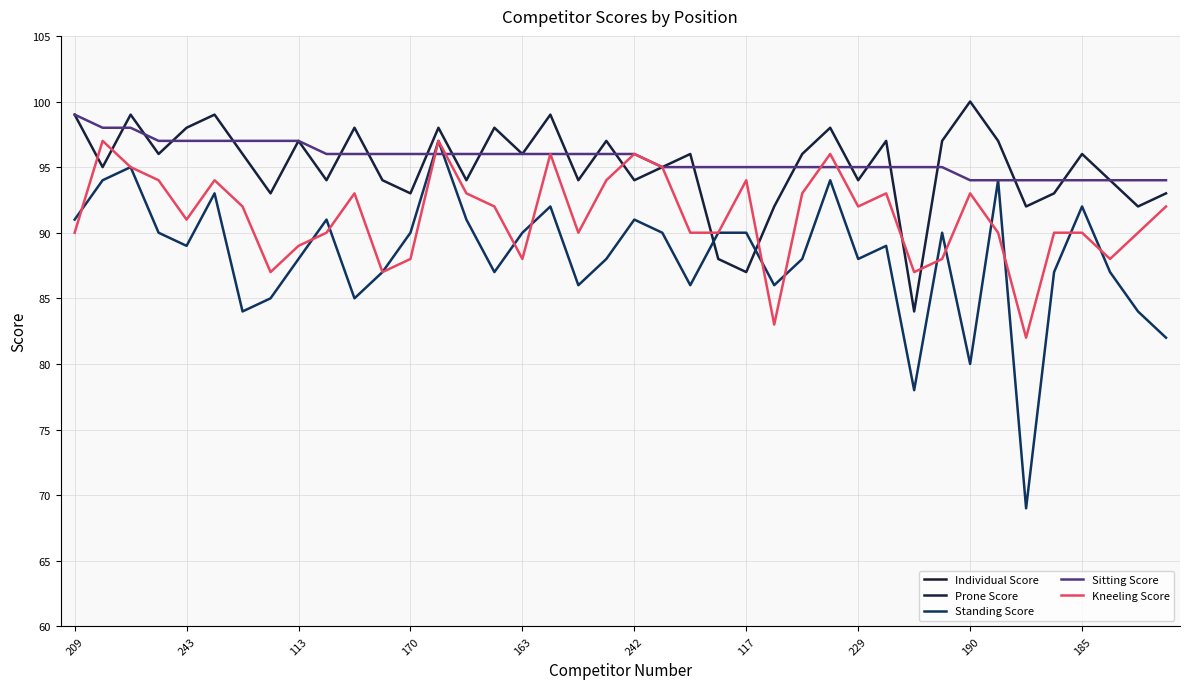

Which series ends up on top after the final intersection of Prone Score and Standing Score?

Prone Score